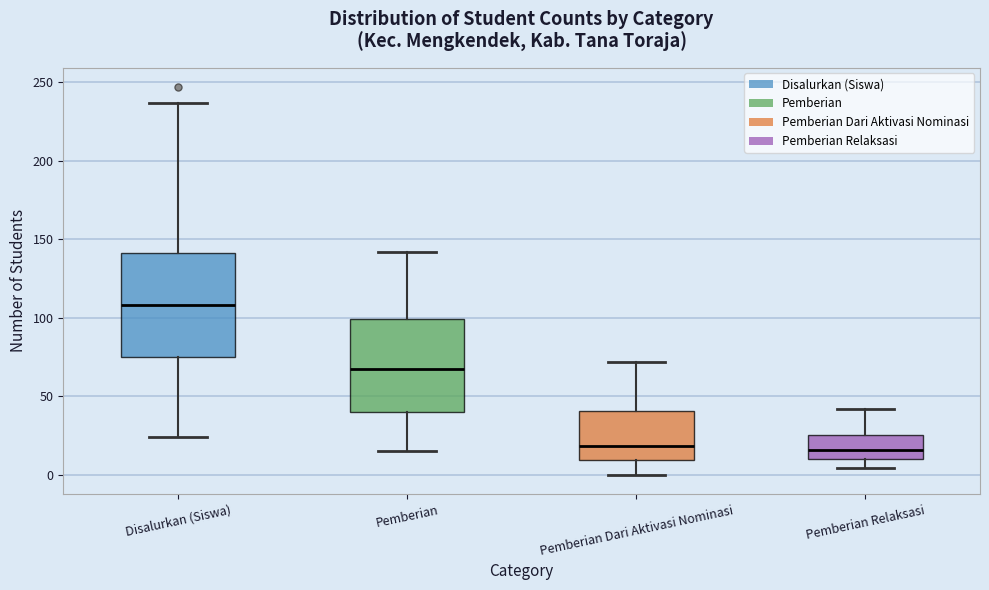

Reading left to right, read every box against the y-axis: the position of its median line, the range the box covers, and the ends of its whiskers. The values are not printed on the chart, so give them approximately, as read against the axis.

Disalurkan (Siswa): median 110, box 75 to 140, whiskers 25 to 235
Pemberian: median 70, box 40 to 100, whiskers 15 to 140
Pemberian Dari Aktivasi Nominasi: median 20, box 10 to 40, whiskers 0 to 70
Pemberian Relaksasi: median 15, box 10 to 25, whiskers 5 to 40